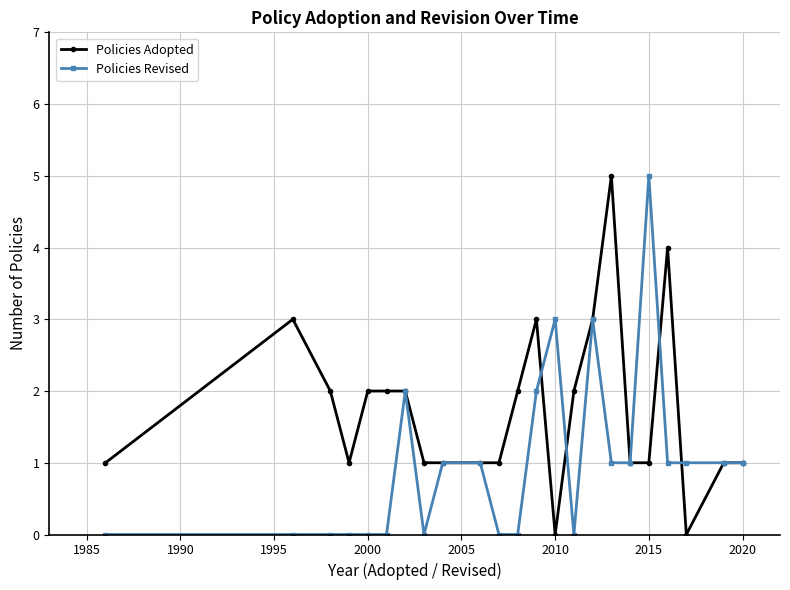

What is the greatest value displayed?

5